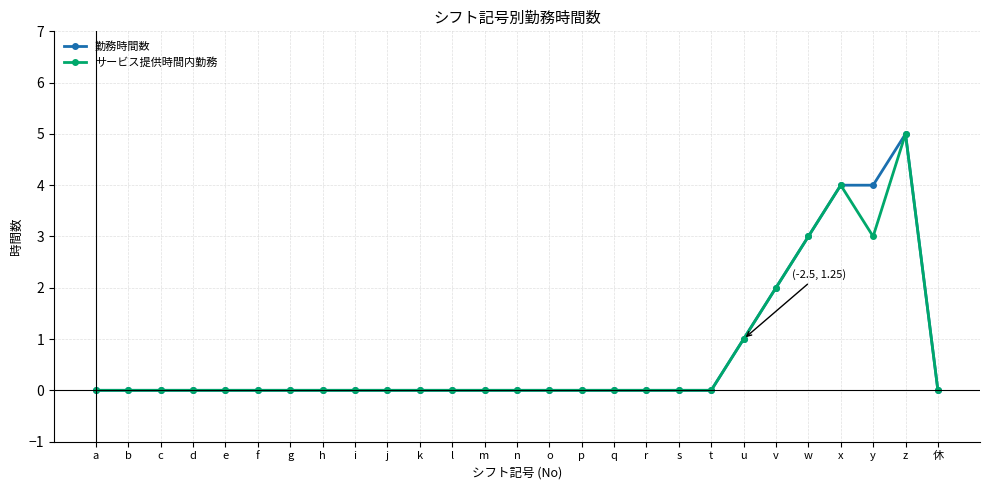

What is the greatest value displayed?

5